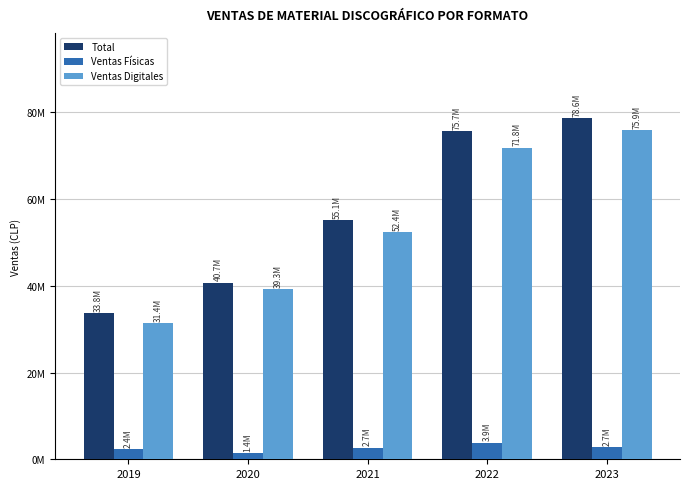

Reading left to right, what are all the values shown in this chart?

Total: 33755518.7	40718518.5	55076381.2	75708564.5	78633438.5
Ventas Físicas: 2375913.0	1428281.1	2699490.4	3863844.3	2746417.3
Ventas Digitales: 31379605.7	39290237.4	52376890.8	71844720.1	75887021.2